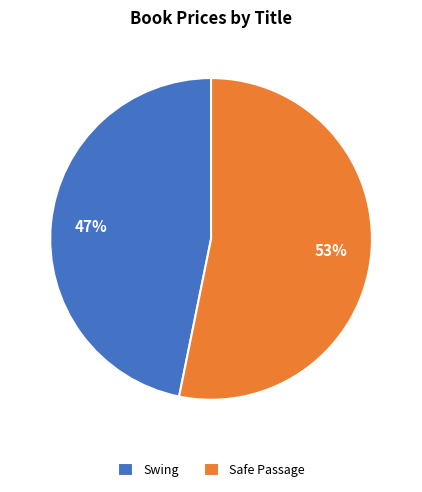

Is the sum of Safe Passage and Swing greater than half?

Yes